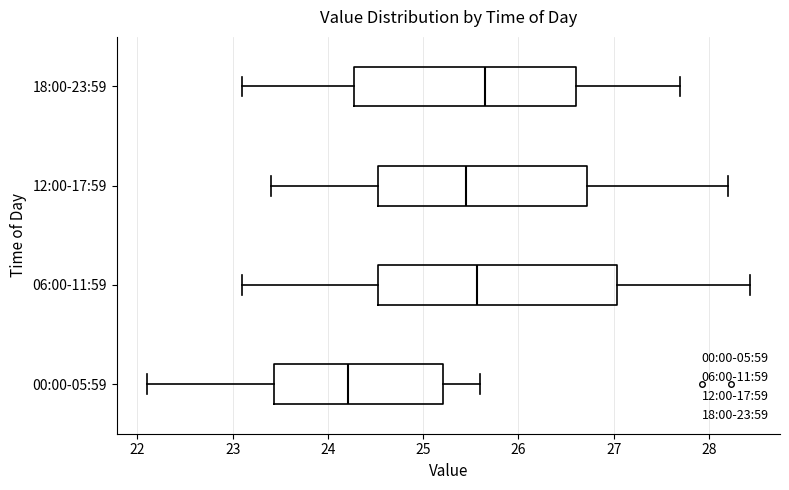

Which box's median line is the furthest to the left?

00:00-05:59